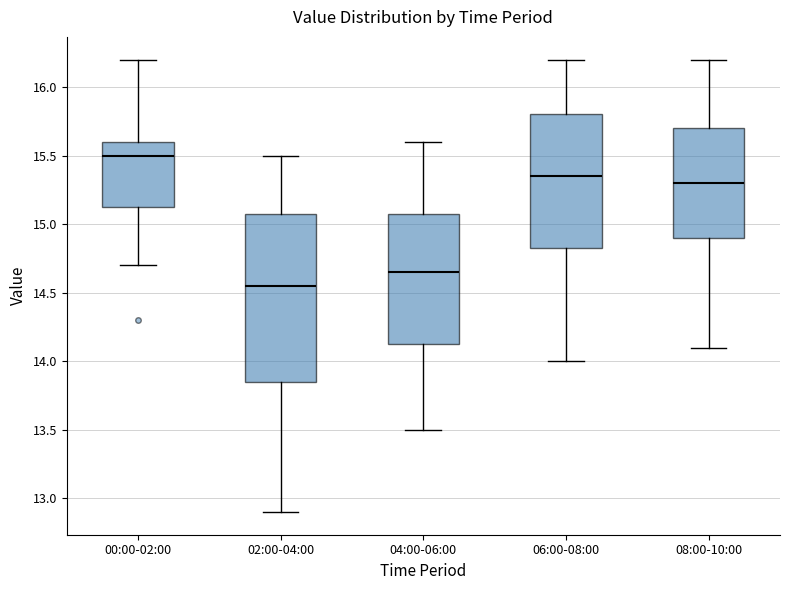

Reading left to right, read every box against the y-axis: the position of its median line, the range the box covers, and the ends of its whiskers. The values are not printed on the chart, so give them approximately, as read against the axis.

00:00-02:00: median 15.50, box 15.15 to 15.60, whiskers 14.70 to 16.20
02:00-04:00: median 14.55, box 13.85 to 15.10, whiskers 12.90 to 15.50
04:00-06:00: median 14.65, box 14.15 to 15.10, whiskers 13.50 to 15.60
06:00-08:00: median 15.35, box 14.85 to 15.80, whiskers 14.00 to 16.20
08:00-10:00: median 15.30, box 14.90 to 15.70, whiskers 14.10 to 16.20